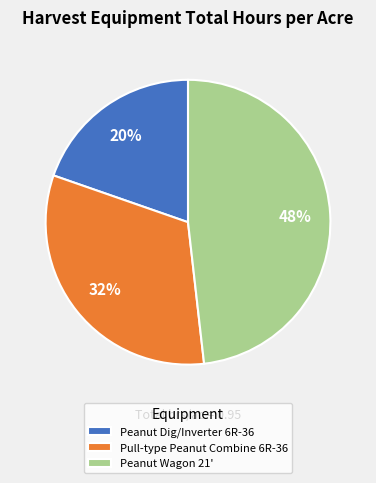

Which slice is the largest?

Peanut Wagon 21'